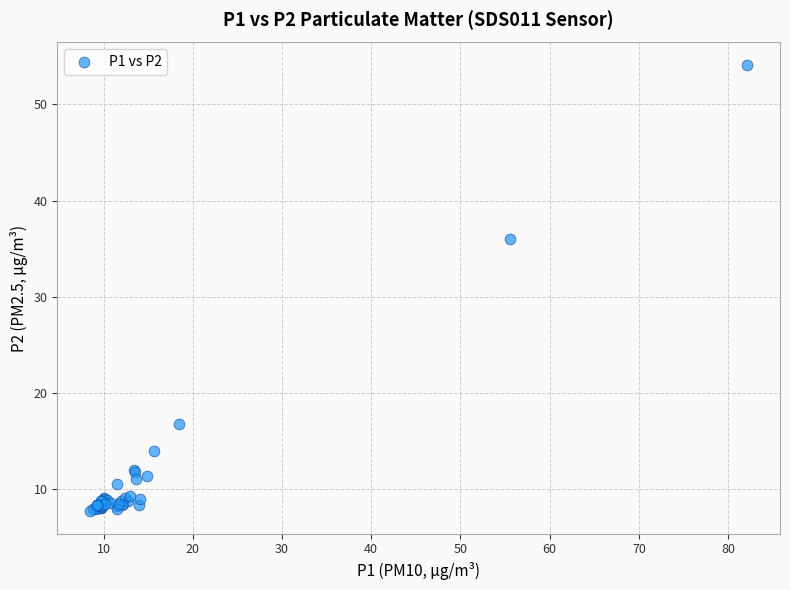

What Y value in the scatter plot is closest to 30?

36.0